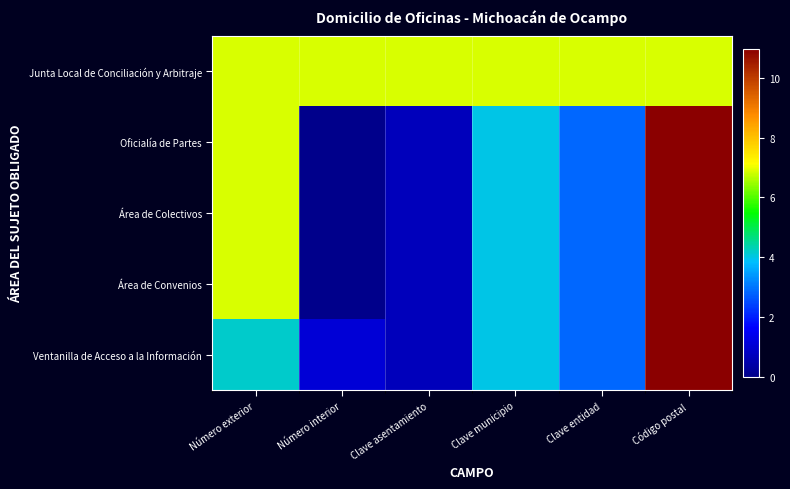

Reading left to right, list all the values displayed in this chart.

Junta Local de Conciliación y Arbitraje: Número exterior=6.9	Número interior=6.9	Clave asentamiento=6.9	Clave municipio=6.9	Clave entidad=6.9	Código postal=6.9
Oficialía de Partes: Número exterior=6.9	Número interior=0.0	Clave asentamiento=0.7	Clave municipio=4.0	Clave entidad=2.8	Código postal=11.0
Área de Colectivos: Número exterior=6.9	Número interior=0.0	Clave asentamiento=0.7	Clave municipio=4.0	Clave entidad=2.8	Código postal=11.0
Área de Convenios: Número exterior=6.9	Número interior=0.0	Clave asentamiento=0.7	Clave municipio=4.0	Clave entidad=2.8	Código postal=11.0
Ventanilla de Acceso a la Información: Número exterior=4.2	Número interior=1.1	Clave asentamiento=0.7	Clave municipio=4.0	Clave entidad=2.8	Código postal=11.0